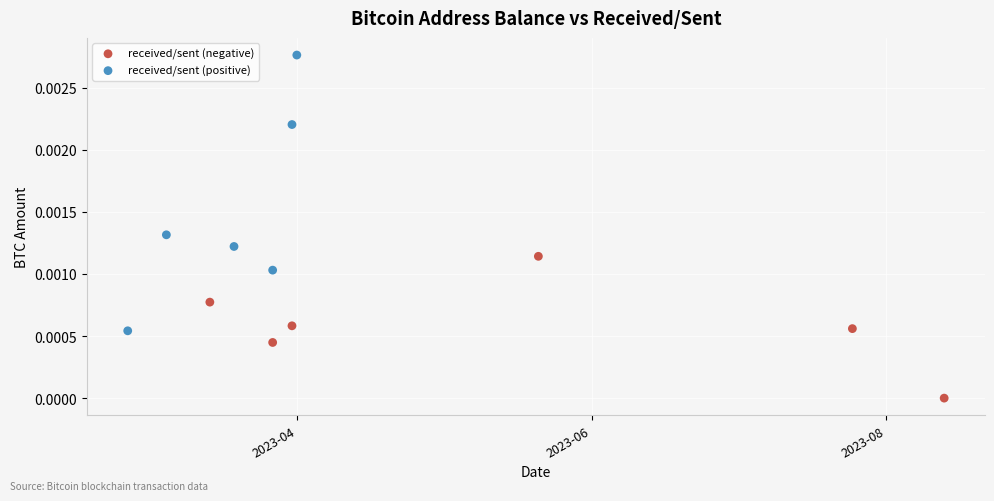

Which series has the largest Y range (max minus min)?

received/sent (positive)